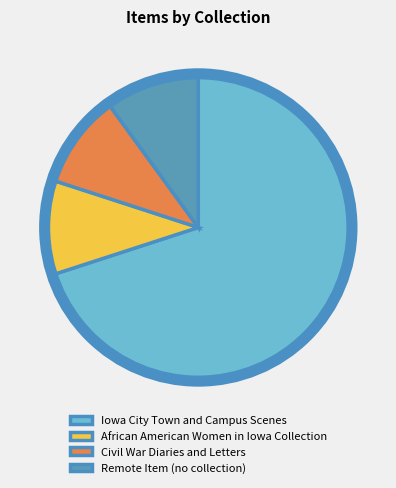

Which category accounts for the majority?

Iowa City Town and Campus Scenes